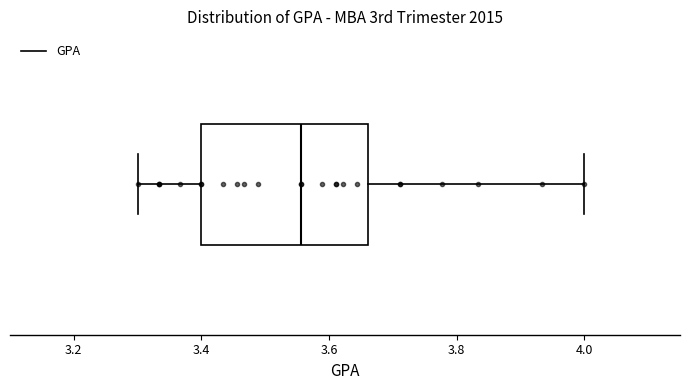

Transcribe this box plot: give where the median line is, the range the box spans, and where the two whiskers end, as read against the x-axis. The values are not printed on the chart, so give them approximately, as read against the axis.

median 3.56, box 3.40 to 3.66, whiskers 3.30 to 4.00